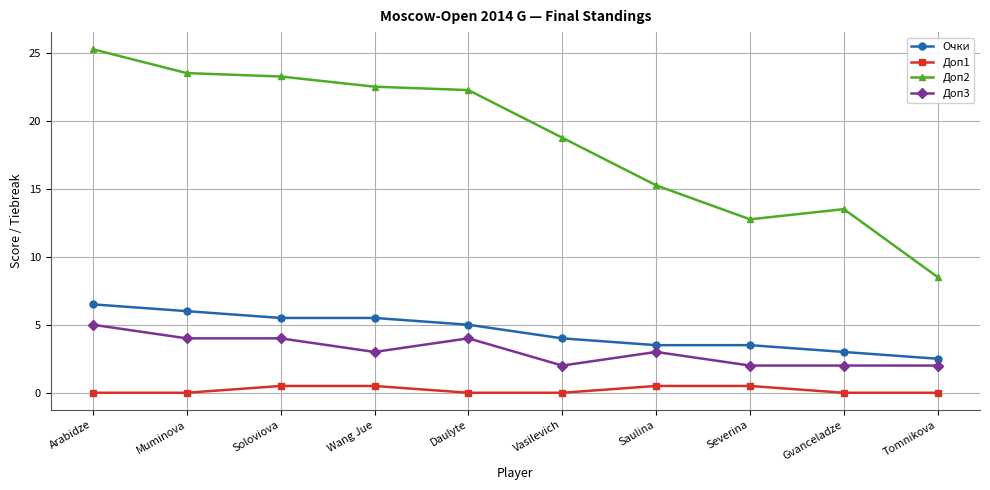

How many distinct data groups are displayed?

4